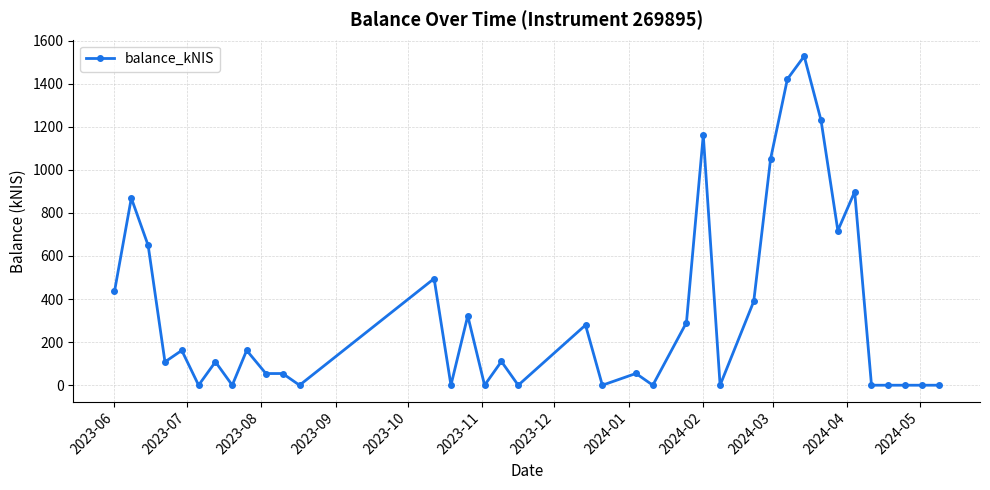

What is the value of the 23rd point from the left?

290.9